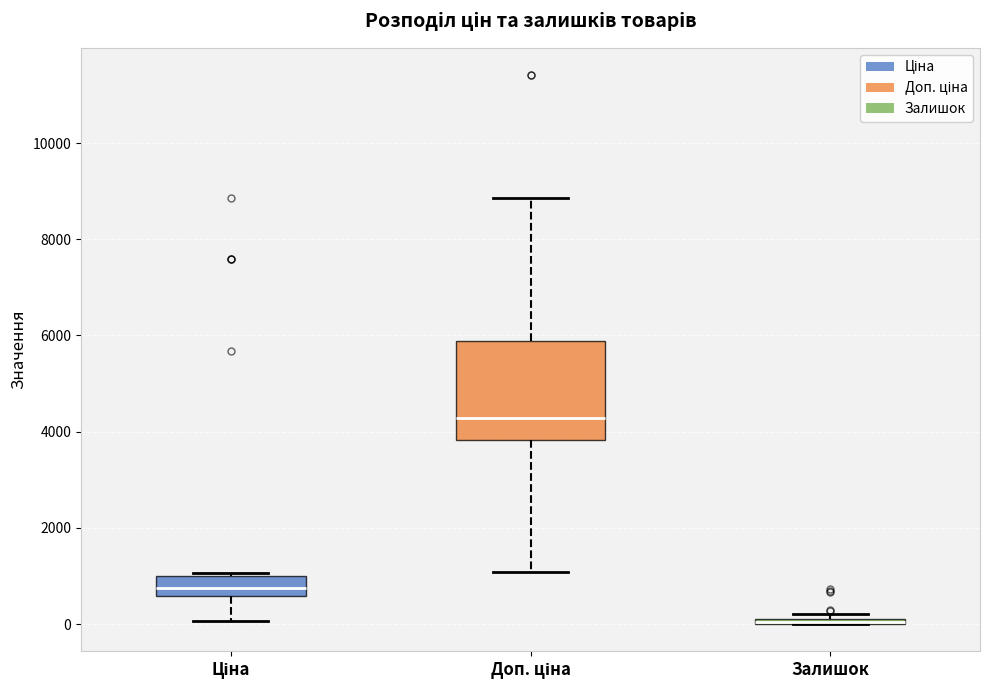

Where does the median line of the box for Ціна sit on the y-axis? The values are not printed on the chart, so give them approximately, as read against the axis.

800